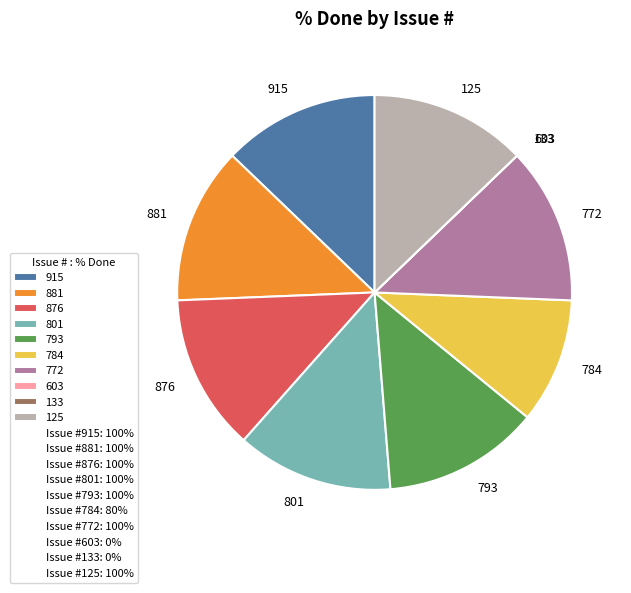

Do 772 and 876 together represent more than half of the pie?

No